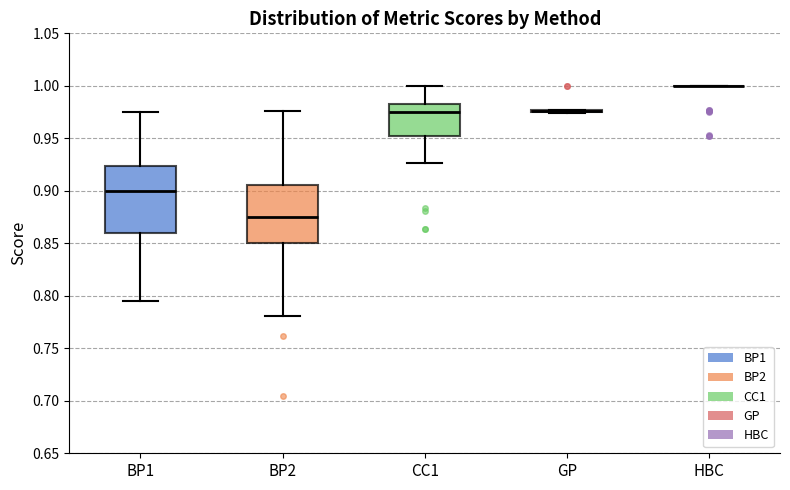

Reading left to right, transcribe this box plot: for each box, give where its median line is, the range the box spans, and where its two whiskers end, as read against the y-axis. The values are not printed on the chart, so give them approximately, as read against the axis.

BP1: median 0.900, box 0.860 to 0.925, whiskers 0.795 to 0.975
BP2: median 0.875, box 0.850 to 0.905, whiskers 0.780 to 0.975
CC1: median 0.975, box 0.950 to 0.985, whiskers 0.925 to 1.000
GP: box collapsed to a line at 0.975, whiskers 0.975 to 0.975
HBC: box collapsed to a line at 1.000, whiskers 1.000 to 1.000